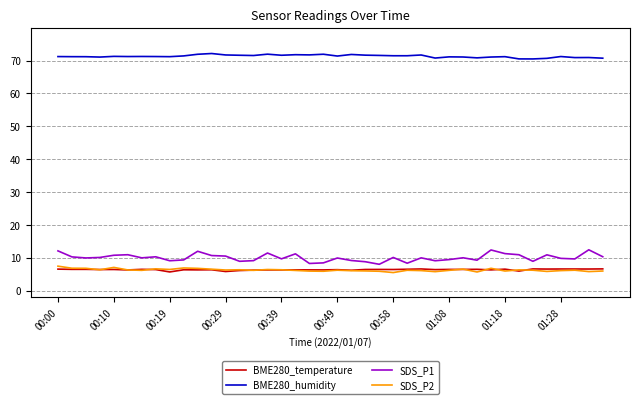

Which series has the largest total across all categories?

BME280_humidity